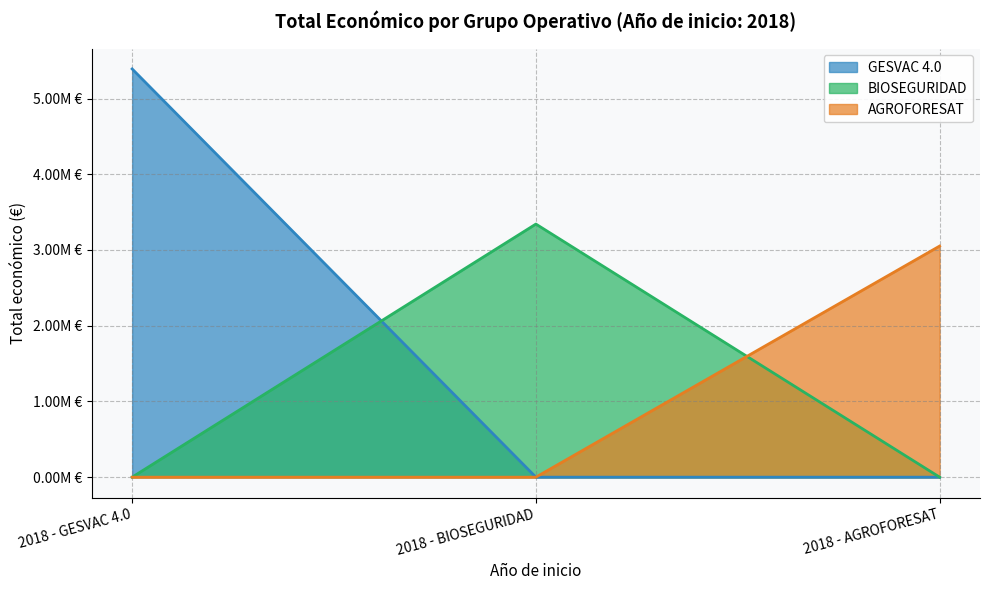

List the labels in order of value, smallest first.

2018 - BIOSEGURIDAD, 2018 - AGROFORESAT, 2018 - GESVAC 4.0